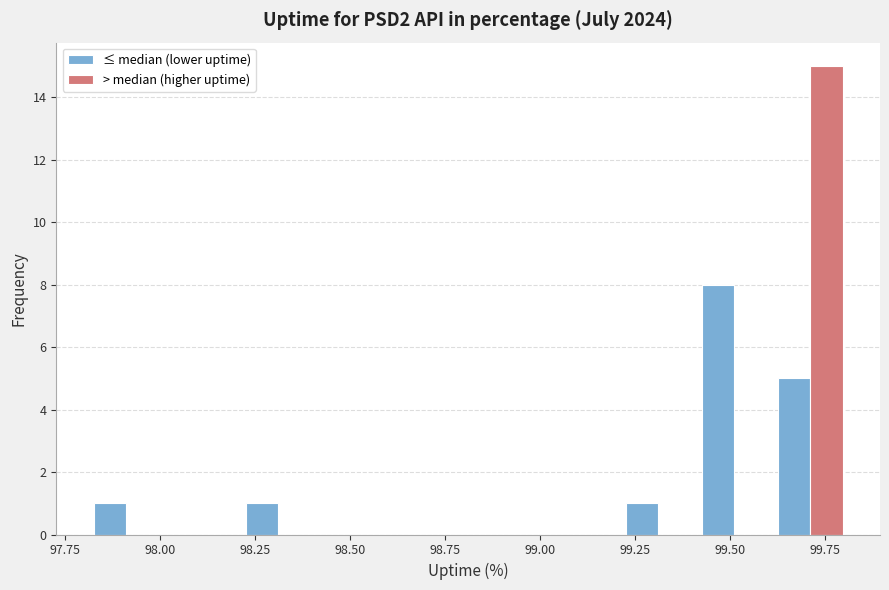

In the > median (higher uptime) series, which range on the x-axis has the tallest bar?

99.61 to 99.81